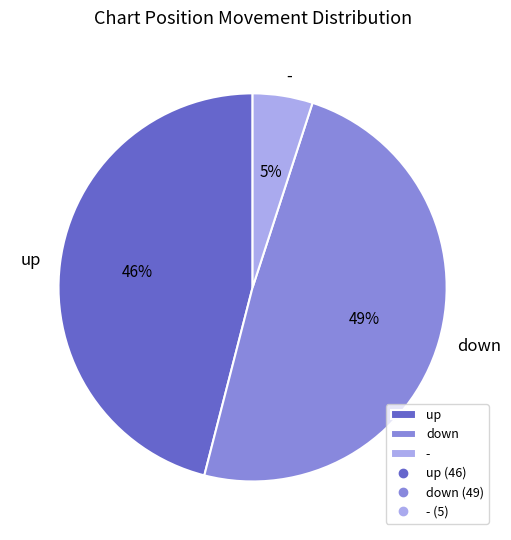

What is the largest slice in the pie chart?

down